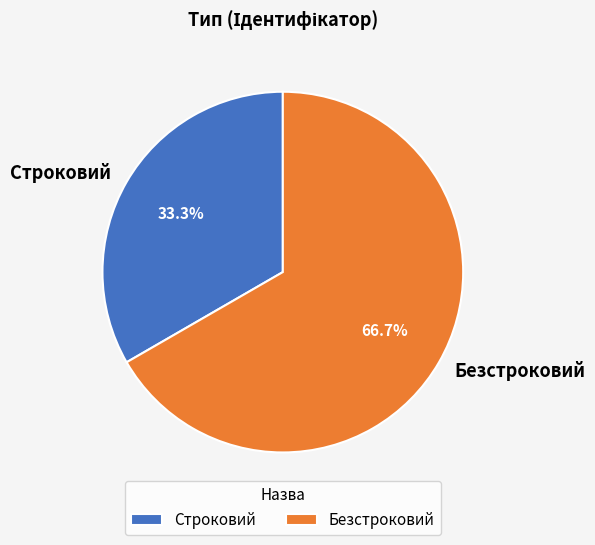

Is Строковий the majority of the pie?

No